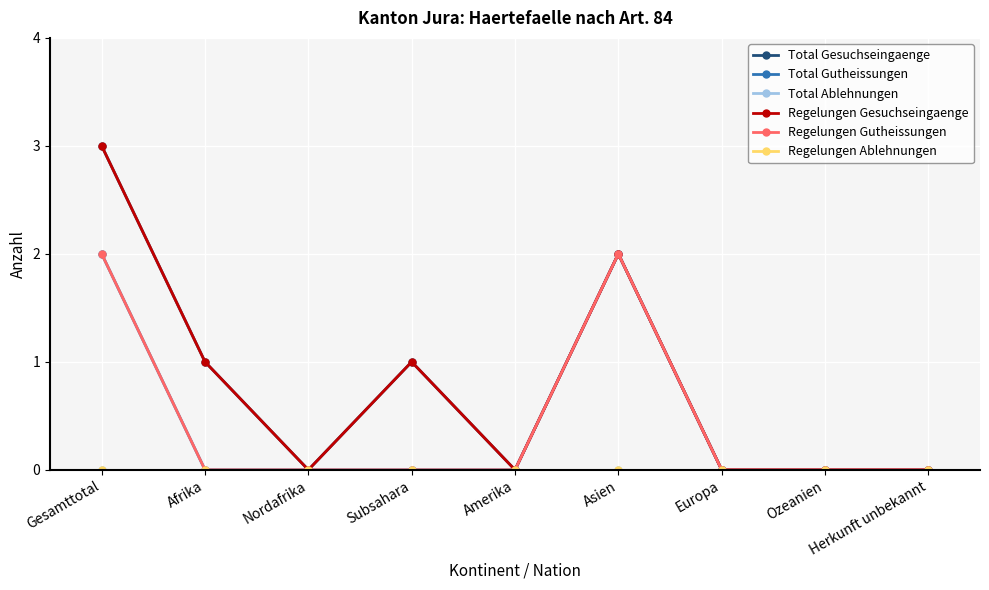

At which category is the sum across all series the highest?

Gesamttotal